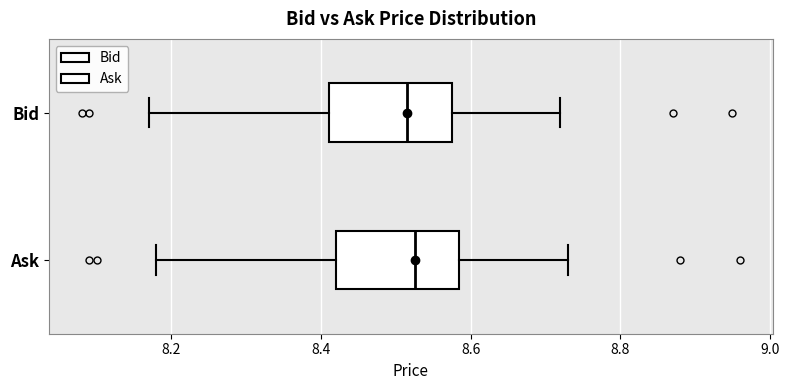

Reading bottom to top, read every box against the x-axis: the position of its median line, the range the box covers, and the ends of its whiskers. The values are not printed on the chart, so give them approximately, as read against the axis.

Ask: median 8.52, box 8.42 to 8.58, whiskers 8.18 to 8.74
Bid: median 8.52, box 8.42 to 8.58, whiskers 8.18 to 8.72